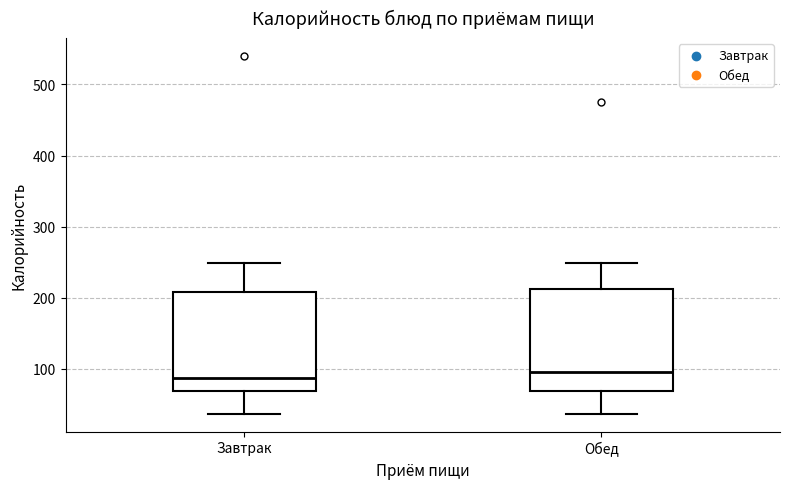

Reading left to right, read every box against the y-axis: the position of its median line, the range the box covers, and the ends of its whiskers. The values are not printed on the chart, so give them approximately, as read against the axis.

Завтрак: median 90, box 70 to 210, whiskers 40 to 250
Обед: median 100, box 70 to 210, whiskers 40 to 250